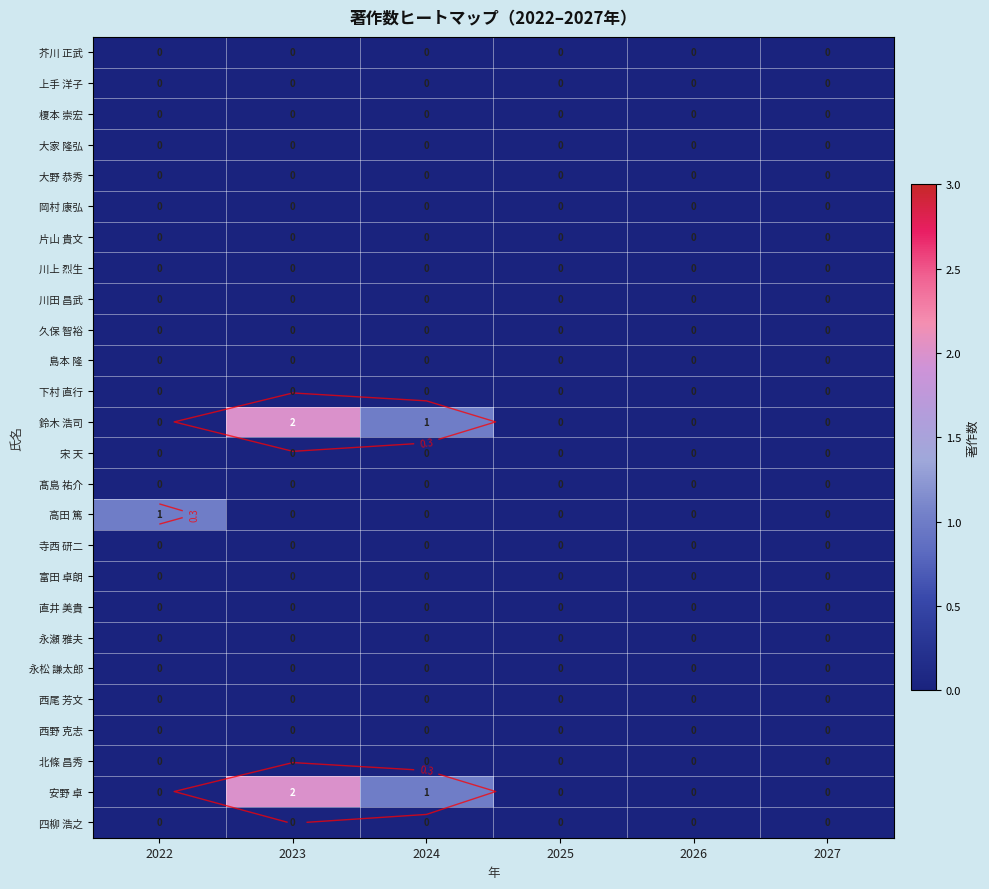

List the series in order of their peak value, lowest first.

芥川 正武, 上手 洋子, 榎本 崇宏, 大家 隆弘, 大野 恭秀, 岡村 康弘, 片山 貴文, 川上 烈生, 川田 昌武, 久保 智裕, 島本 隆, 下村 直行, 宋 天, 髙島 祐介, 寺西 研二, 富田 卓朗, 直井 美貴, 永瀬 雅夫, 永松 謙太郎, 西尾 芳文, 西野 克志, 北條 昌秀, 四柳 浩之, 高田 篤, 鈴木 浩司, 安野 卓